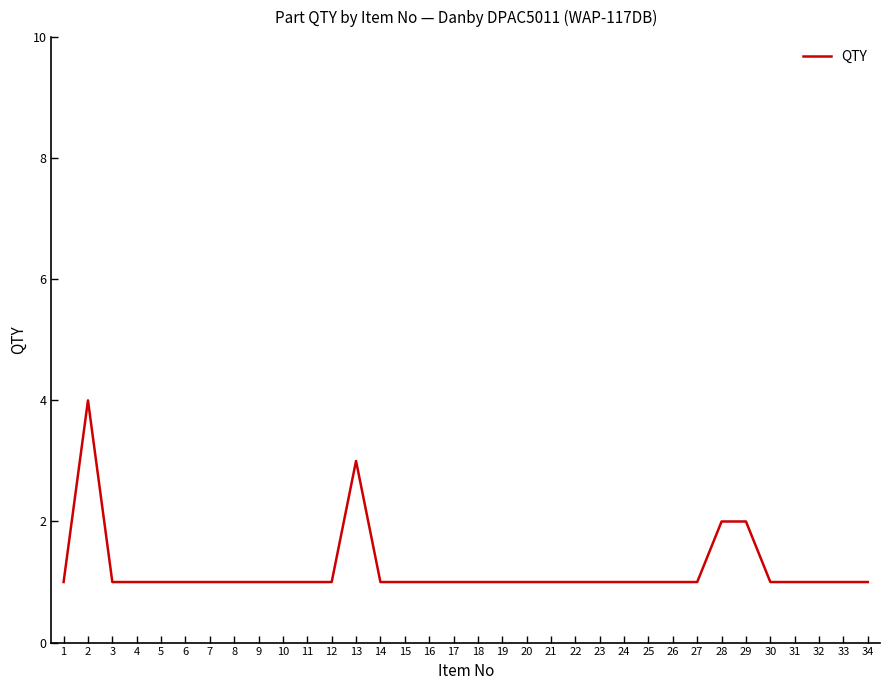

What is the difference between the maximum and minimum values?

3